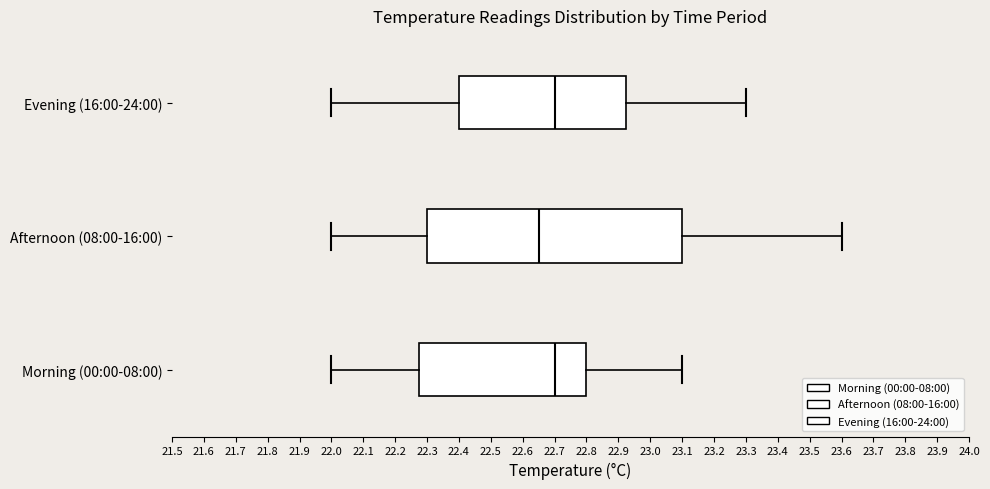

Which box is the widest, from its left edge to its right edge?

Afternoon (08:00-16:00)